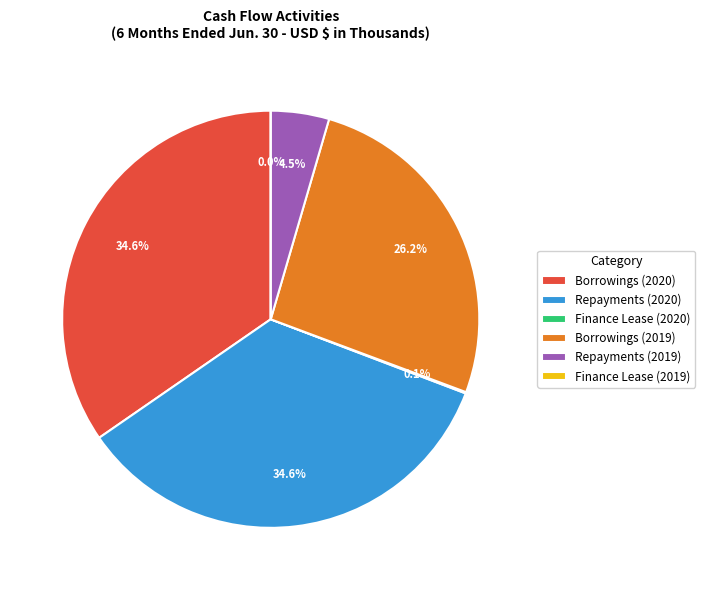

How many segments does this pie chart have?

6